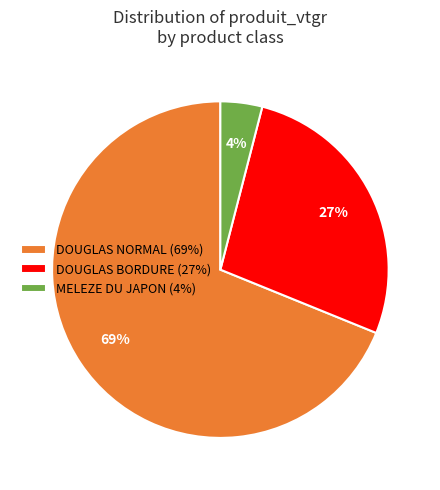

True or false: DOUGLAS NORMAL (69%) accounts for 69% of the total.

True